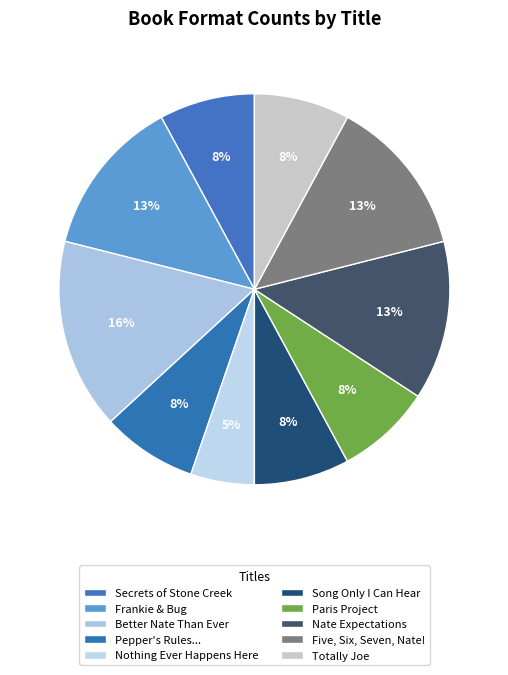

Is there a majority slice in this chart?

No